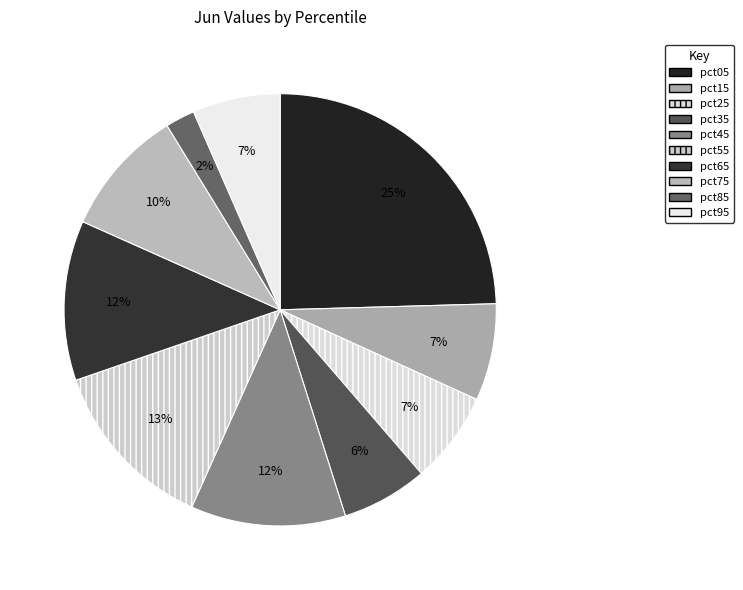

Combined, what portion of the pie is pct25 and pct45?

18.4%